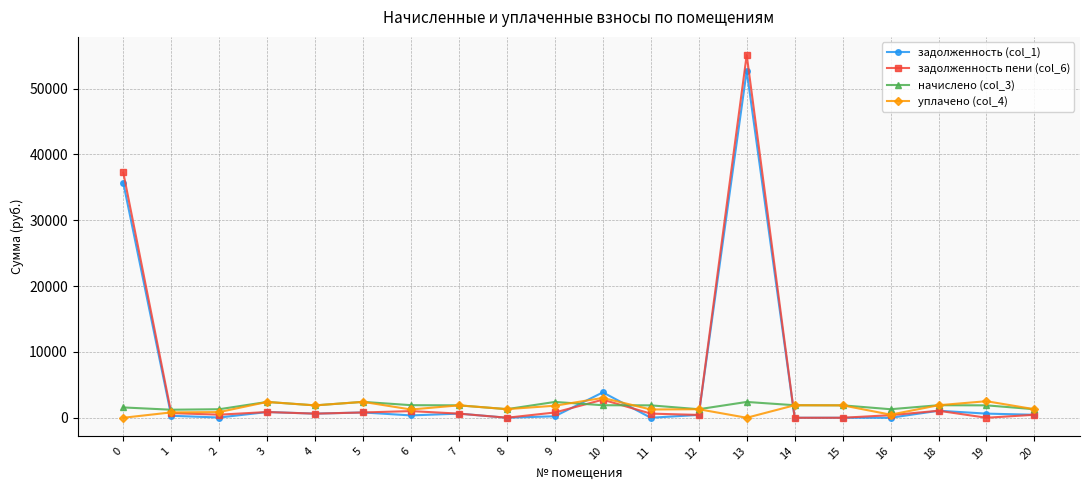

Rank the series by their maximum value, from highest to lowest.

задолженность пени (col_6), задолженность (col_1), уплачено (col_4), начислено (col_3)